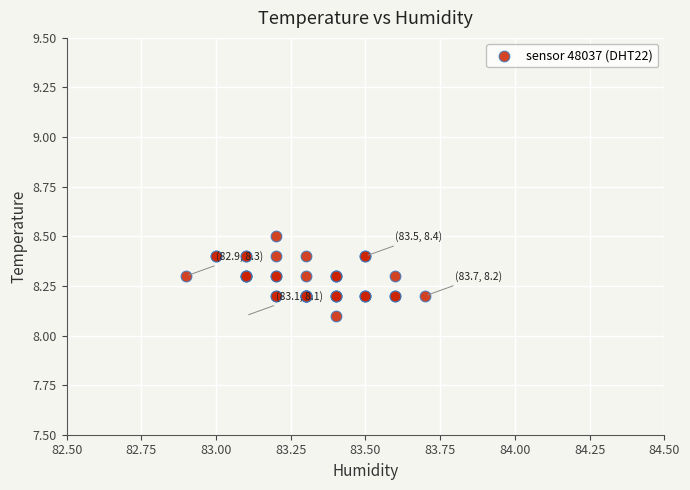

What Y value in the scatter plot is closest to 8?

8.1